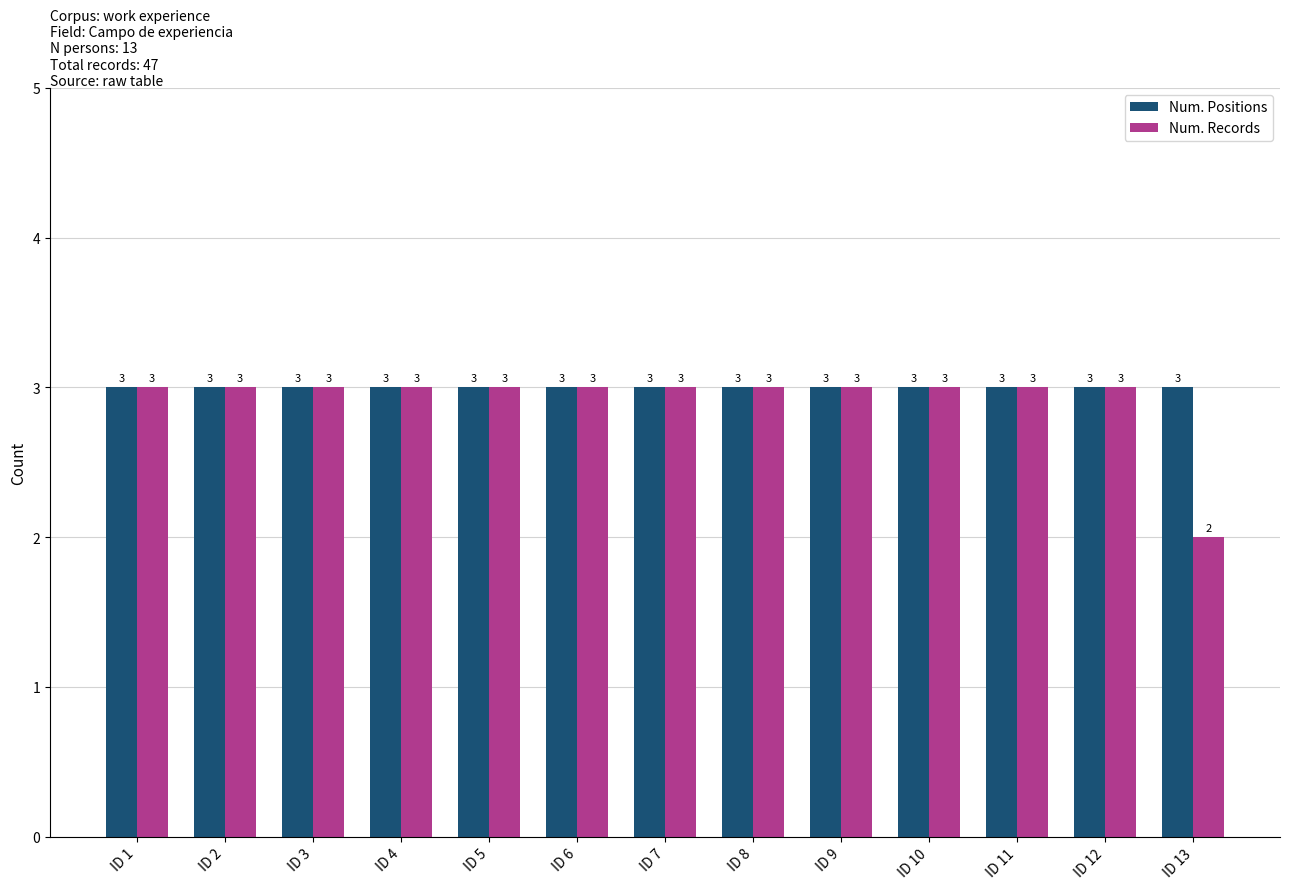

At which label does Num. Records reach its minimum?

ID 13